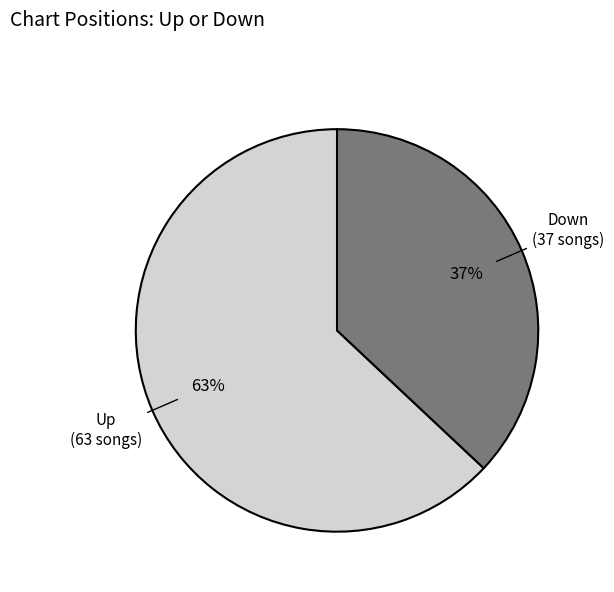

Does any single category account for the majority?

Yes